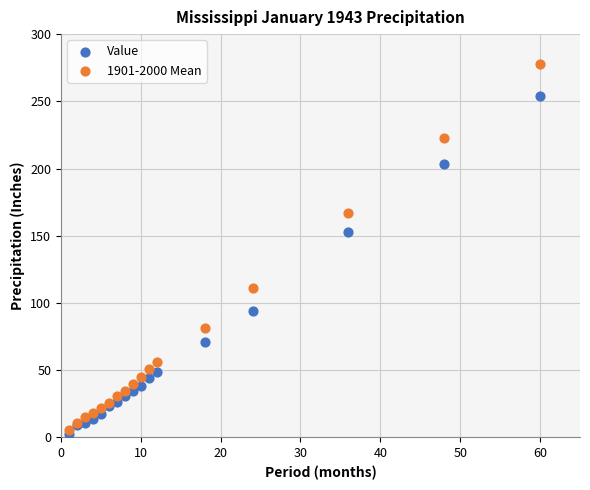

In the Value series, what Y value is closest to 128?

153.0